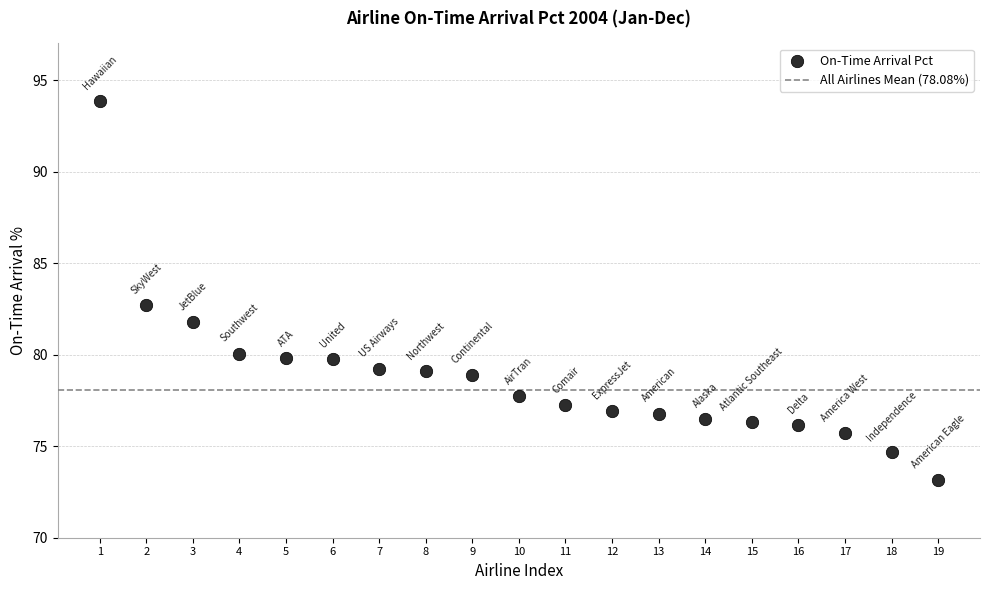

What is the range of Y values (max minus min)?

20.7